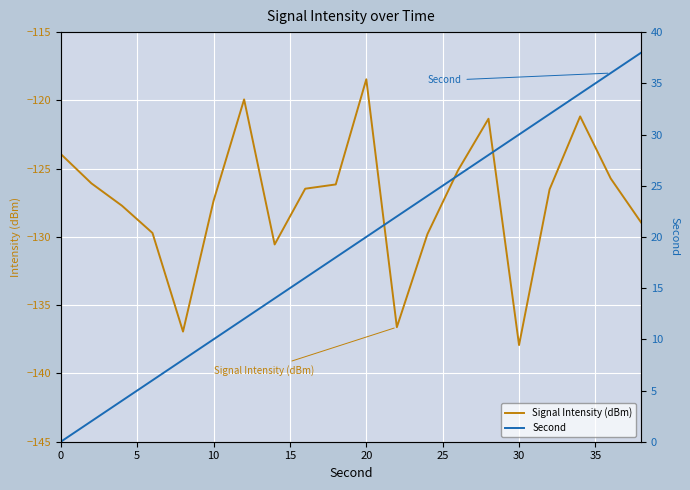

Reading left to right, list all the values displayed in this chart.

Signal Intensity (dBm): -123.9	-126.1	-127.7	-129.7	-136.9	-127.4	-119.9	-130.6	-126.5	-126.2	-118.5	-136.6	-129.8	-125.1	-121.3	-137.9	-126.5	-121.2	-125.7	-129.0
Second: 0.0	2.0	4.0	6.0	8.0	10.0	12.0	14.0	16.0	18.0	20.0	22.0	24.0	26.0	28.0	30.0	32.0	34.0	36.0	38.0